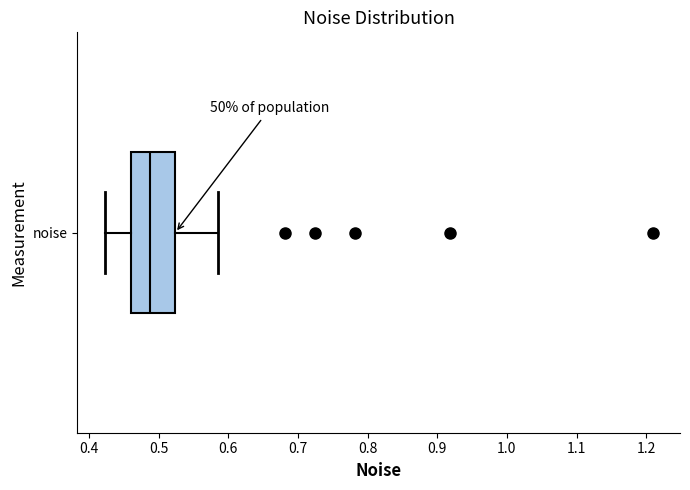

Where is the left edge of the box for noise on the x-axis? The values are not printed on the chart, so give them approximately, as read against the axis.

0.46